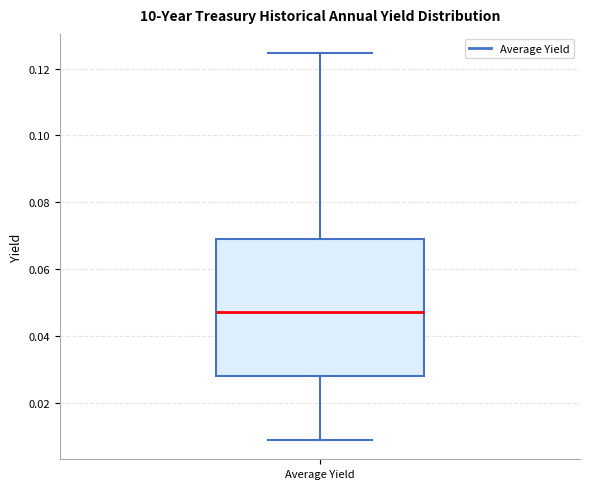

Transcribe this box plot: give where the median line is, the range the box spans, and where the two whiskers end, as read against the y-axis. The values are not printed on the chart, so give them approximately, as read against the axis.

median 0.048, box 0.028 to 0.070, whiskers 0.008 to 0.124